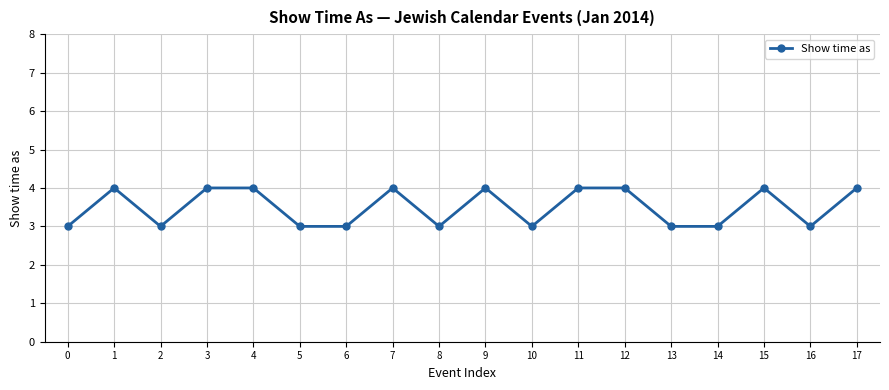

Which has a higher value, 17 or 14?

17